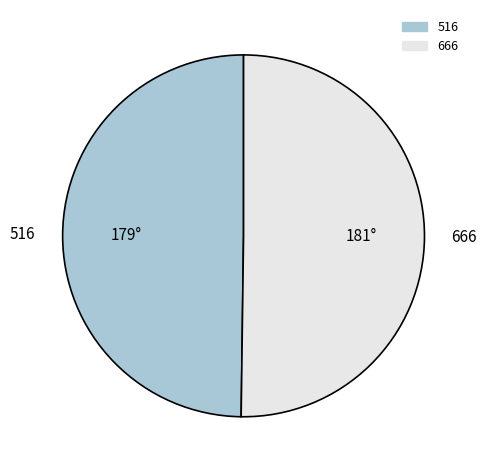

The 666 slice represents 50% of the pie. True or false?

True